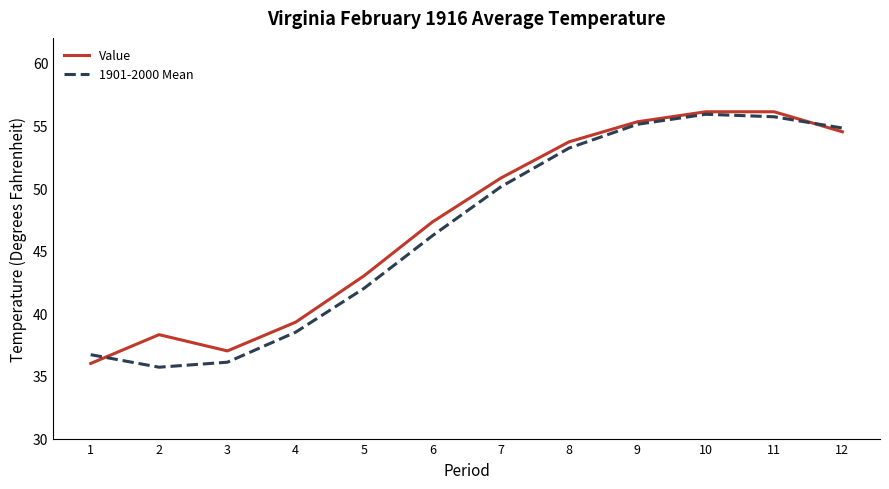

Reading left to right, what are all the values shown in this chart?

Value: 1=36.0	2=38.3	3=37.0	4=39.3	5=43.0	6=47.3	7=50.8	8=53.7	9=55.3	10=56.1	11=56.1	12=54.5
1901-2000 Mean: 1=36.7	2=35.7	3=36.1	4=38.5	5=42.0	6=46.2	7=50.1	8=53.2	9=55.1	10=55.9	11=55.7	12=54.8